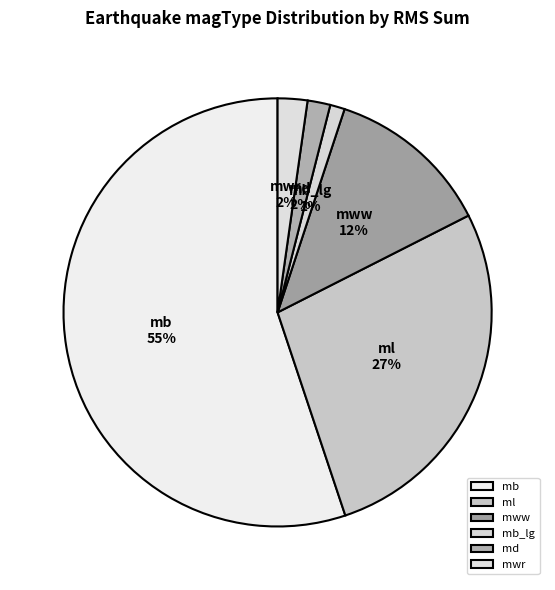

Do mww and md together represent more than half of the pie?

No